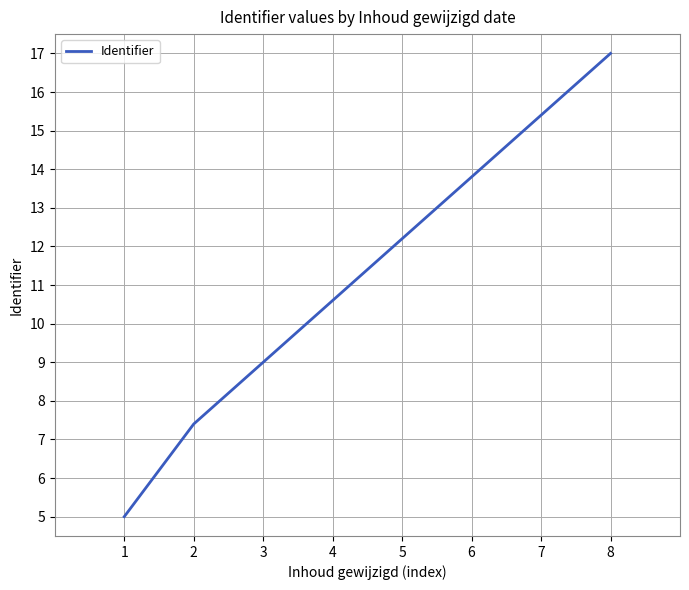

Between 7 and 5, which is larger?

7